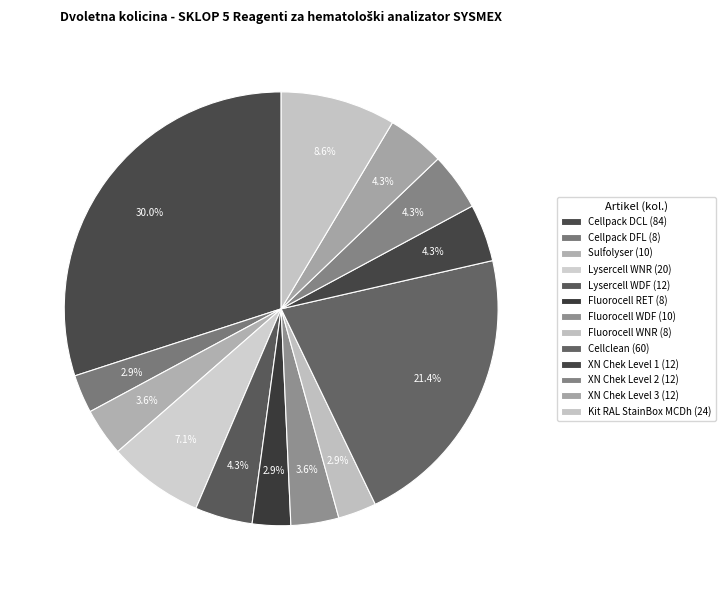

How many slices are in this pie chart?

13